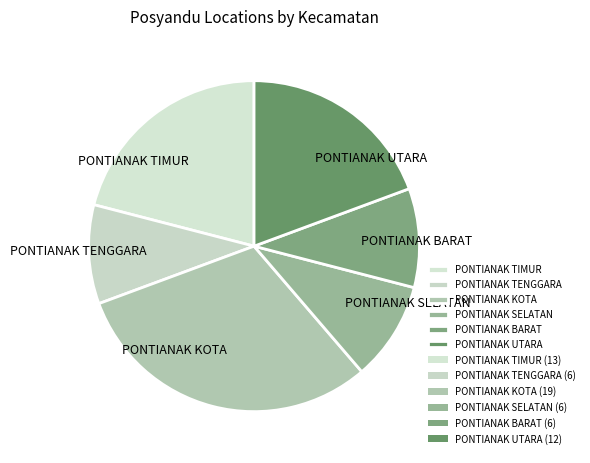

Between PONTIANAK TIMUR and PONTIANAK SELATAN, which is larger?

PONTIANAK TIMUR